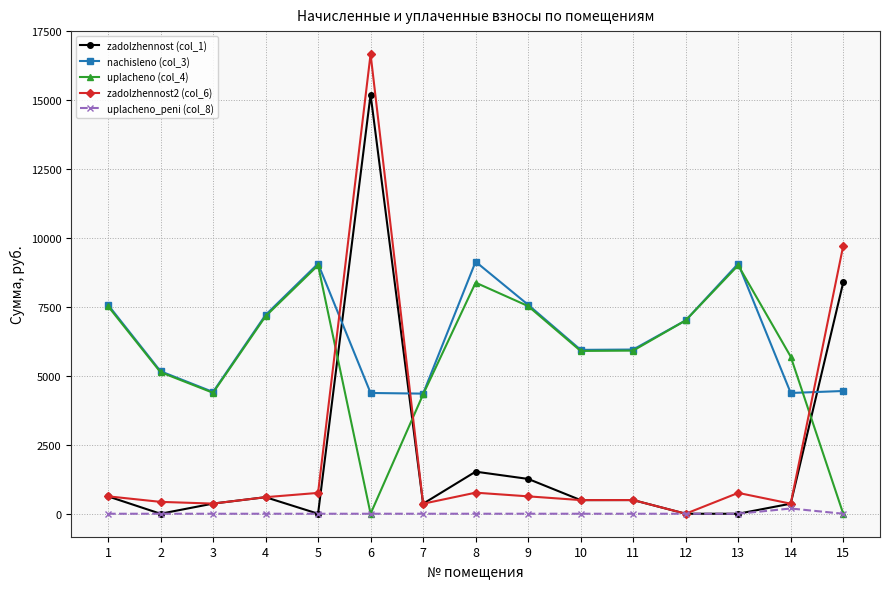

True or false: zadolzhennost2 (col_6) has a value of 0.8 at 12.

True